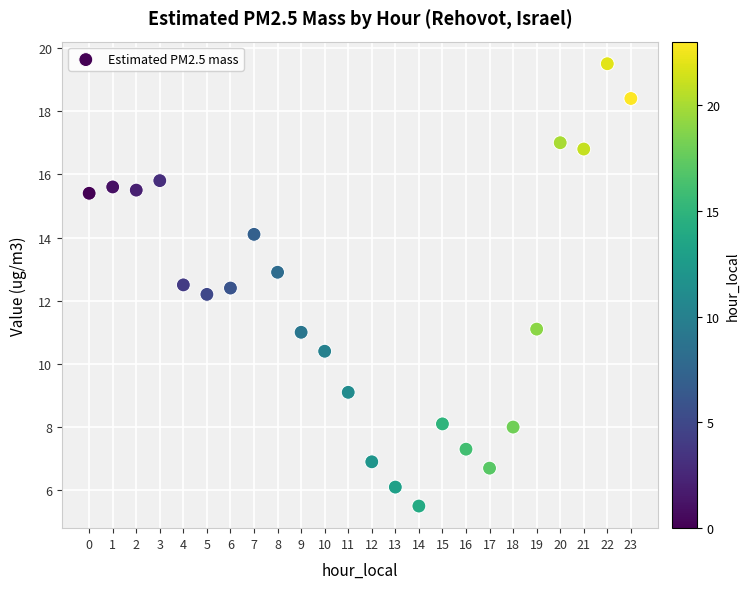

What Y value in the scatter plot is closest to 12?

12.2